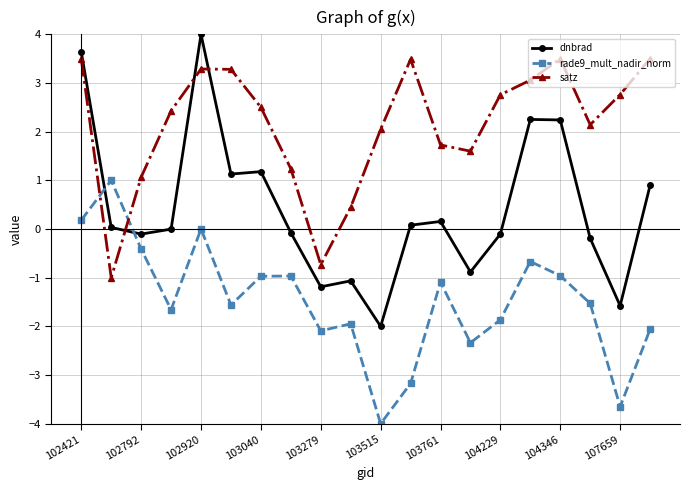

What is the maximum value shown in the chart?

4.0